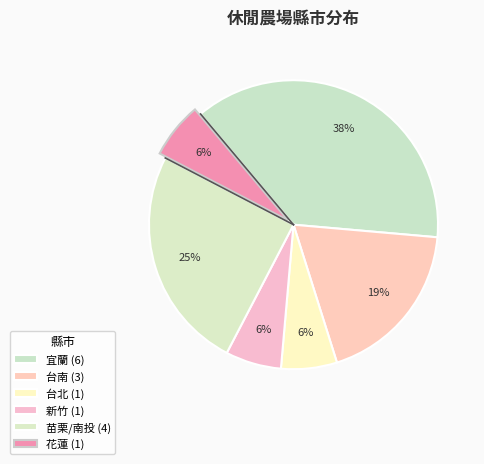

Which slice is the smallest?

台北